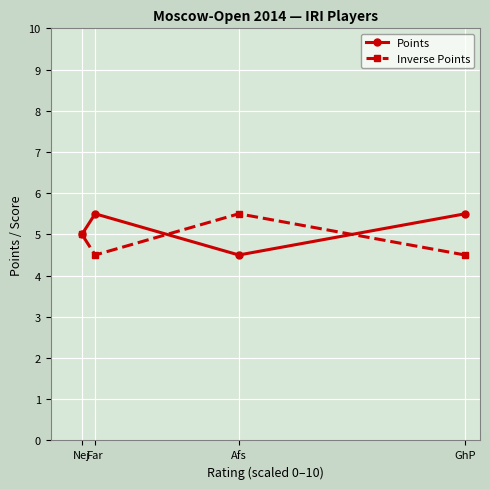

What is the difference between the Points values at Nej and GhP?

0.5